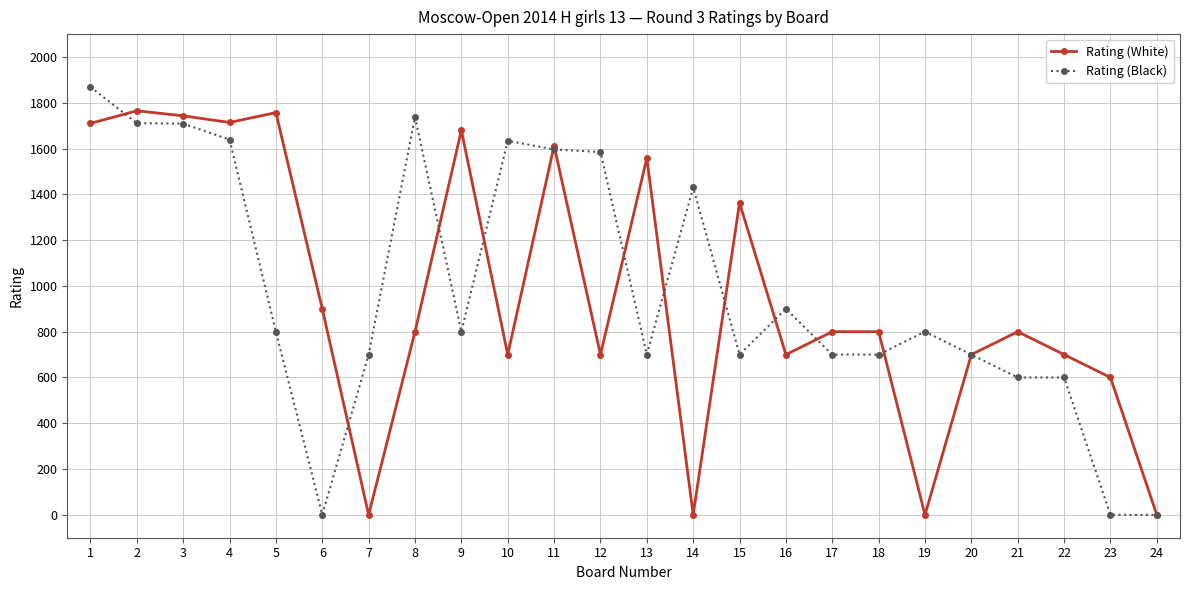

Where do Rating (White) and Rating (Black) first cross each other?

1 and 2